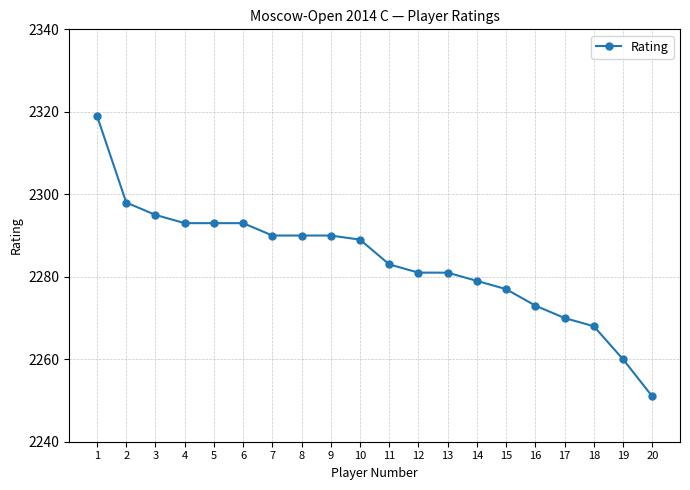

Which label corresponds to the largest value in the chart?

1